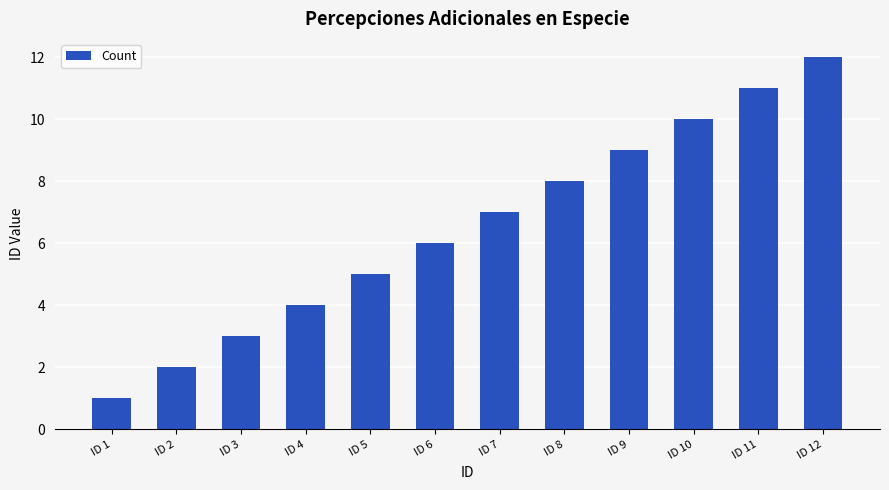

Rank the categories by value from lowest to highest.

ID 1, ID 2, ID 3, ID 4, ID 5, ID 6, ID 7, ID 8, ID 9, ID 10, ID 11, ID 12